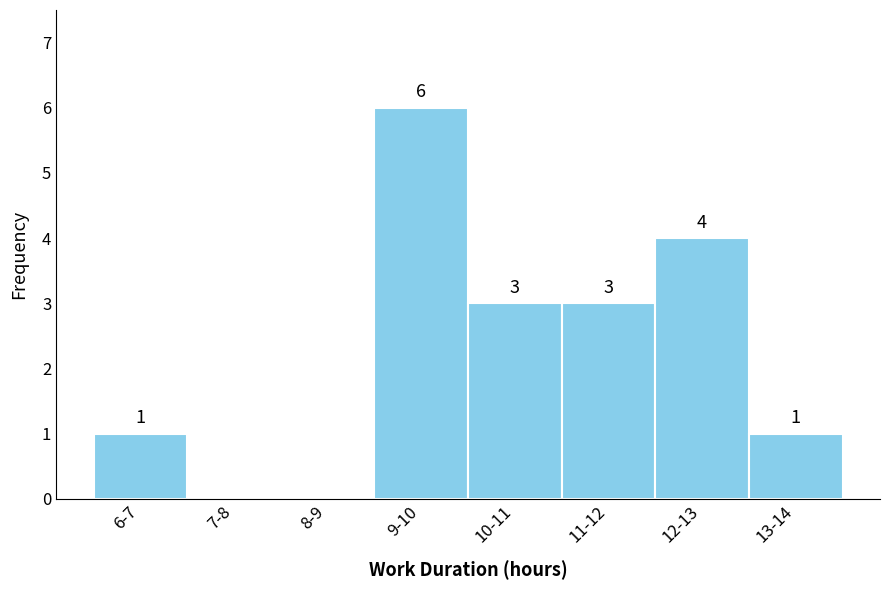

Reading left to right, extract all data points from this chart.

6-7=1	7-8=0	8-9=0	9-10=6	10-11=3	11-12=3	12-13=4	13-14=1